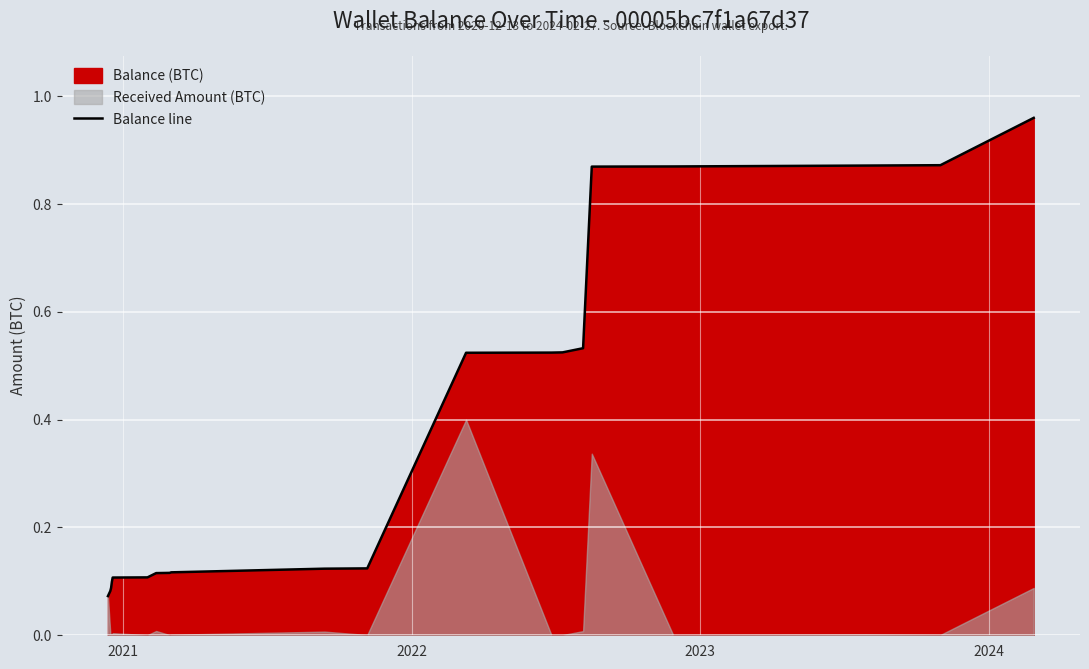

True or false: the data shows 0.3 at 15.

False